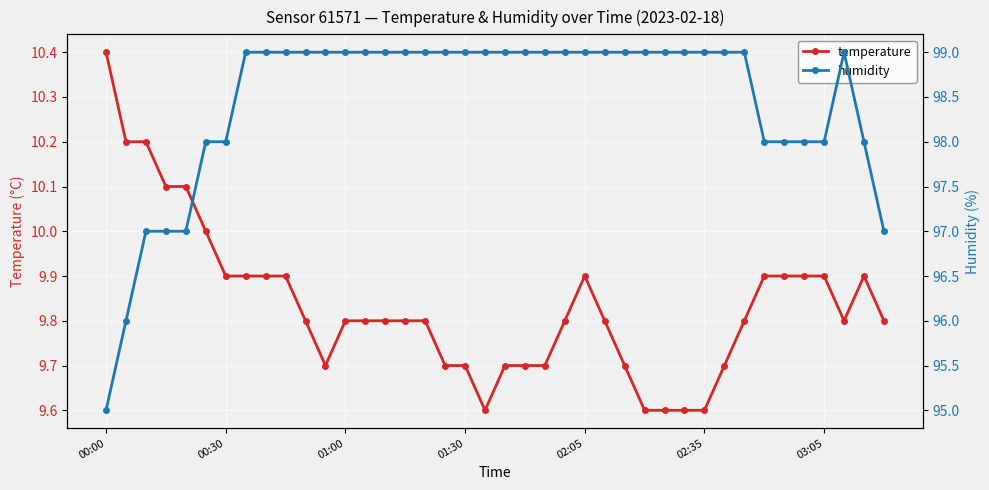

True or false: humidity has a value of 178.1 at 26.

False